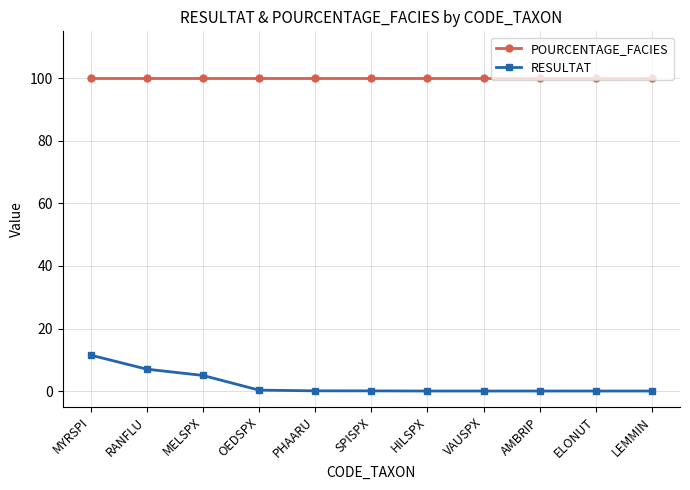

Is it true that RESULTAT equals 0.1 at PHAARU?

True